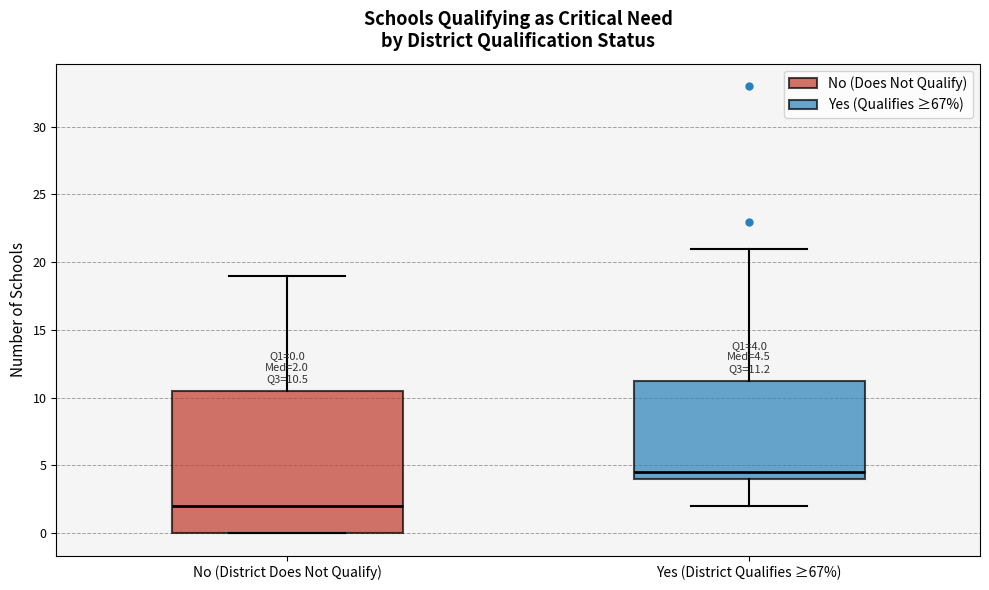

Which box's median line is the lowest?

No (District Does Not Qualify)